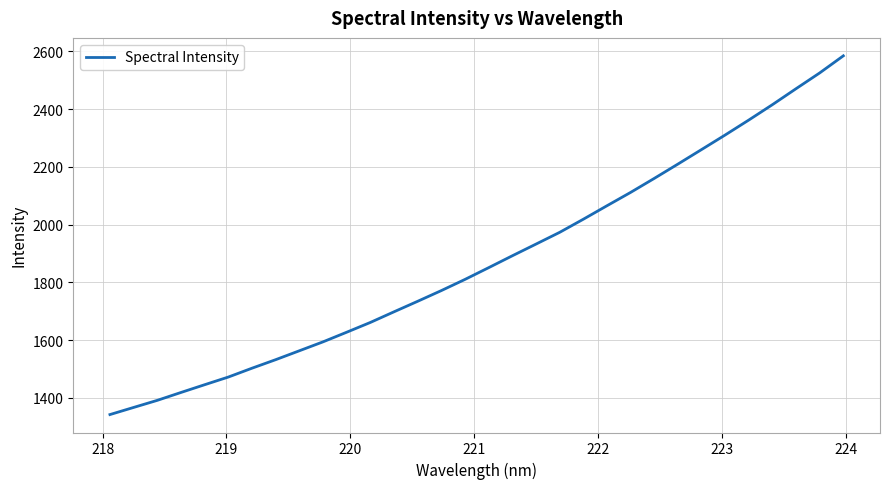

How many lines are shown in the chart?

1